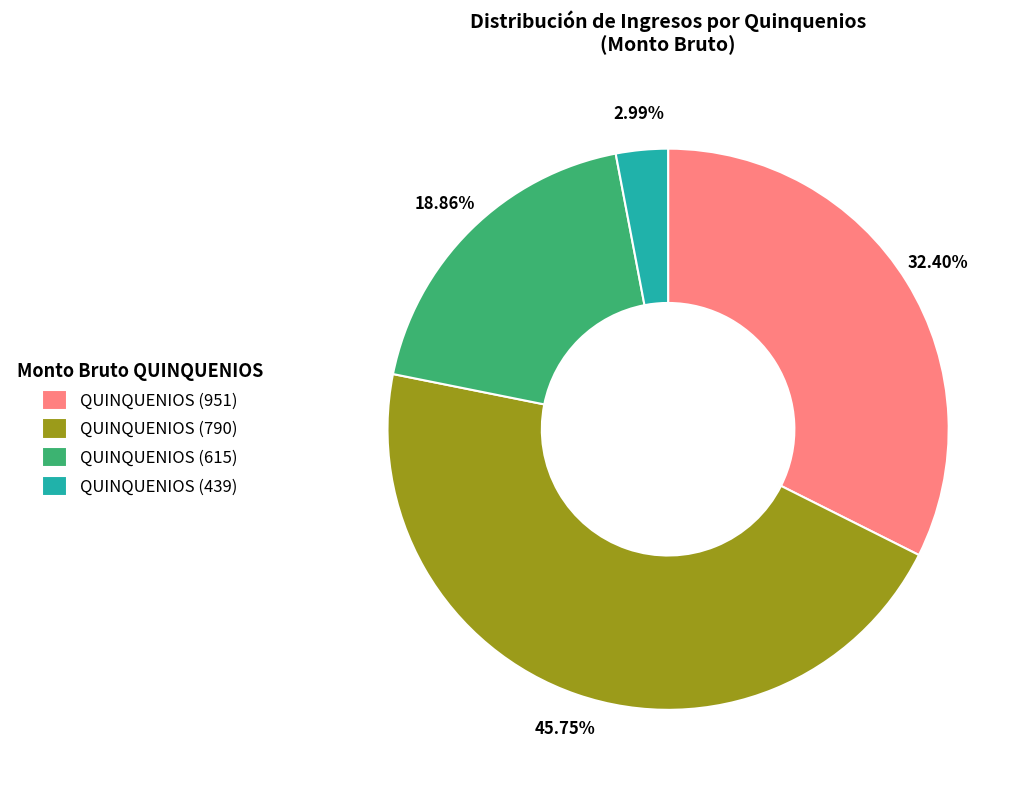

What is the largest slice in the pie chart?

QUINQUENIOS (790)